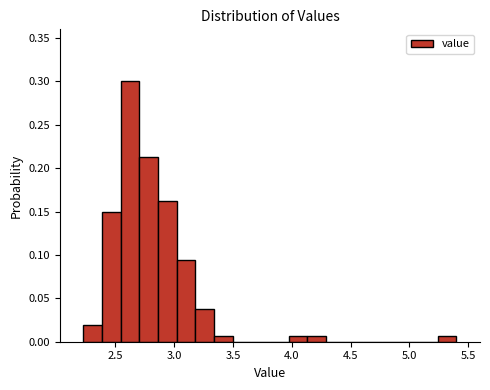

Around what value on the x-axis is the tallest bar? Give the approximate position of its centre, as read against the axis.

2.65